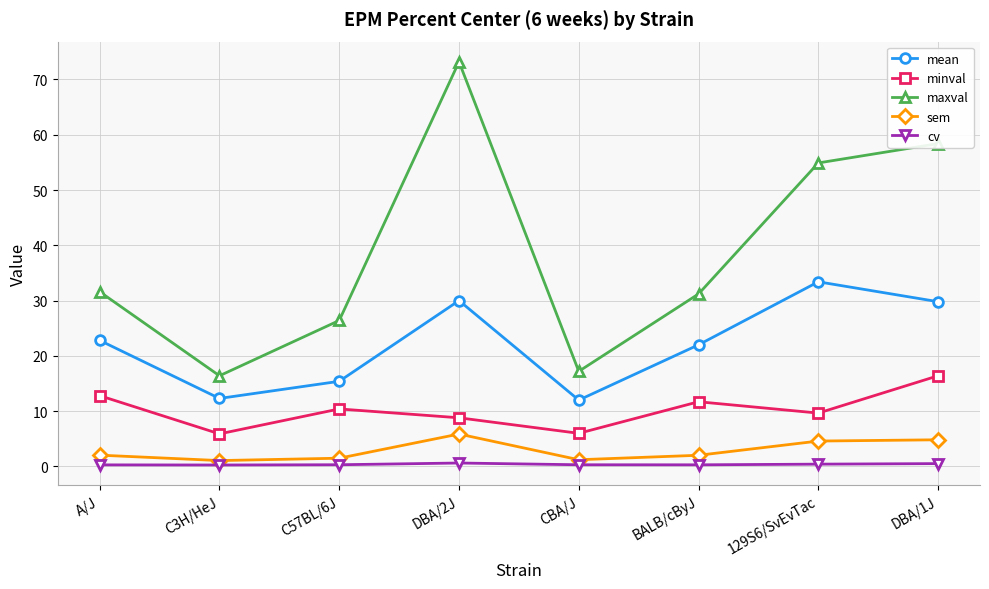

Count the number of data series in this chart.

5